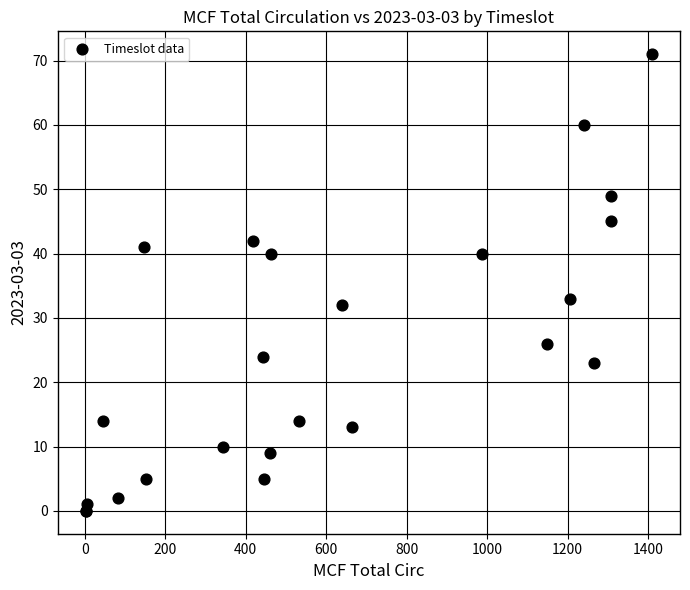

What Y value in the scatter plot is closest to 35?

33